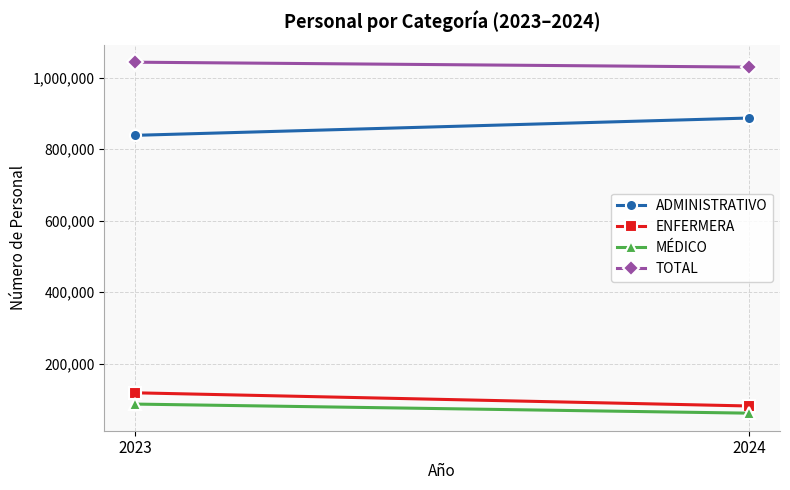

What value does the MÉDICO series have at 2024?

61132